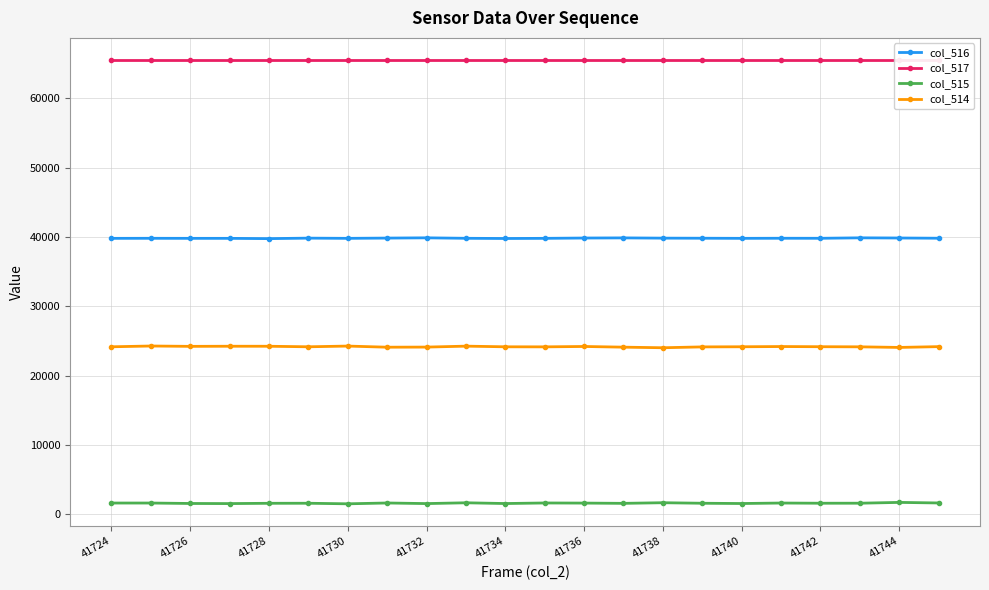

The value of col_516 at 41740 is 70812. True or false?

False